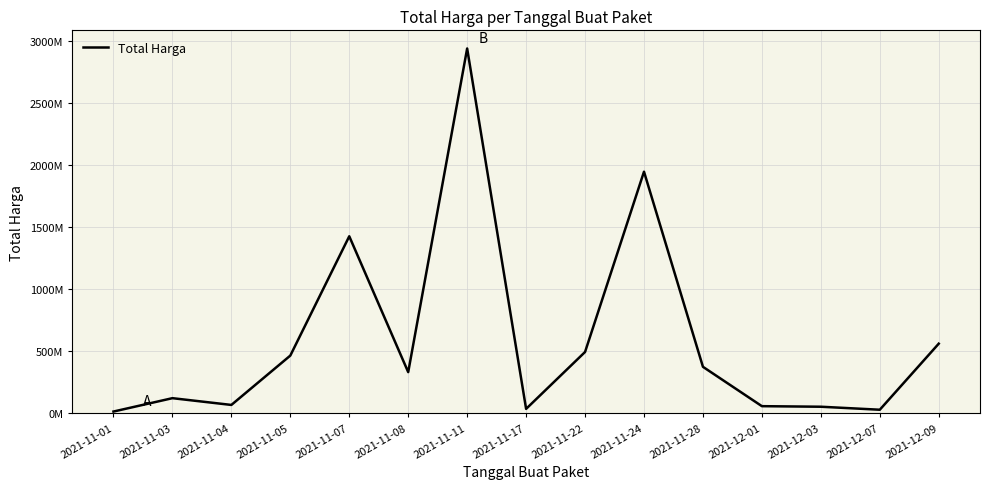

What is the value of the 2nd point from the left?

120612270